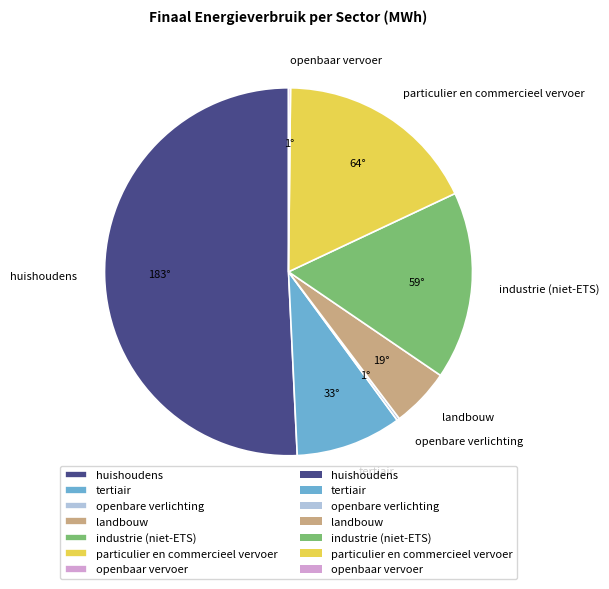

The huishoudens slice represents 46% of the pie. True or false?

False